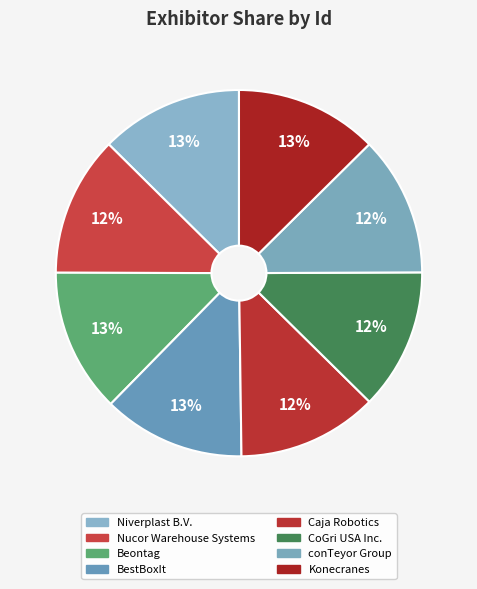

How many slices are in this pie chart?

8